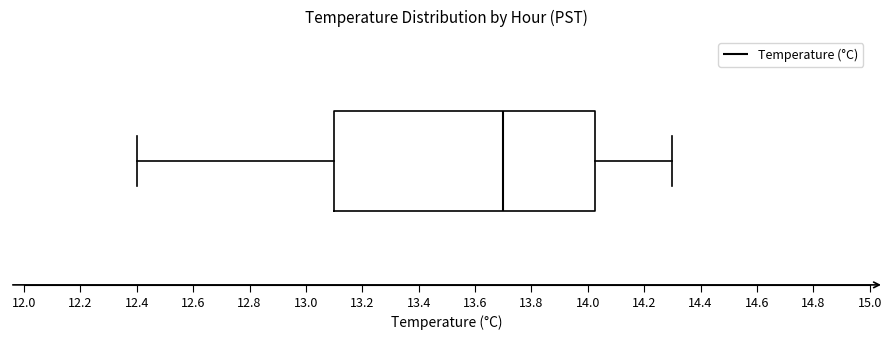

Where is the left edge of the box on the x-axis? The values are not printed on the chart, so give them approximately, as read against the axis.

13.10